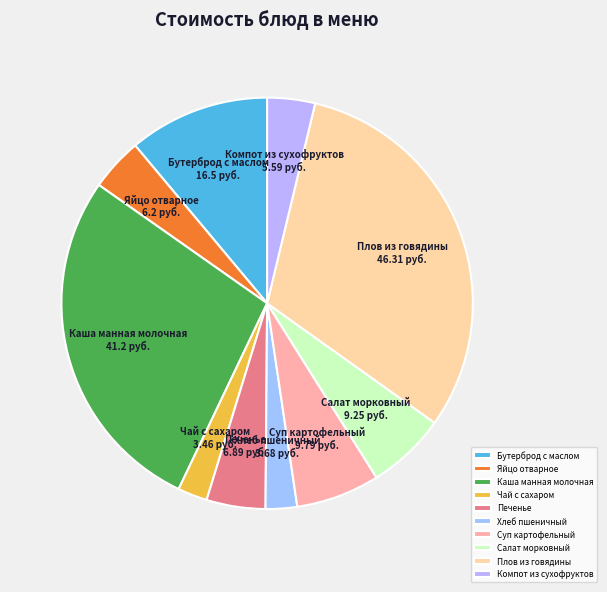

Approximately how many times larger is the value at Чай с сахаром compared to Суп картофельный?

0.4